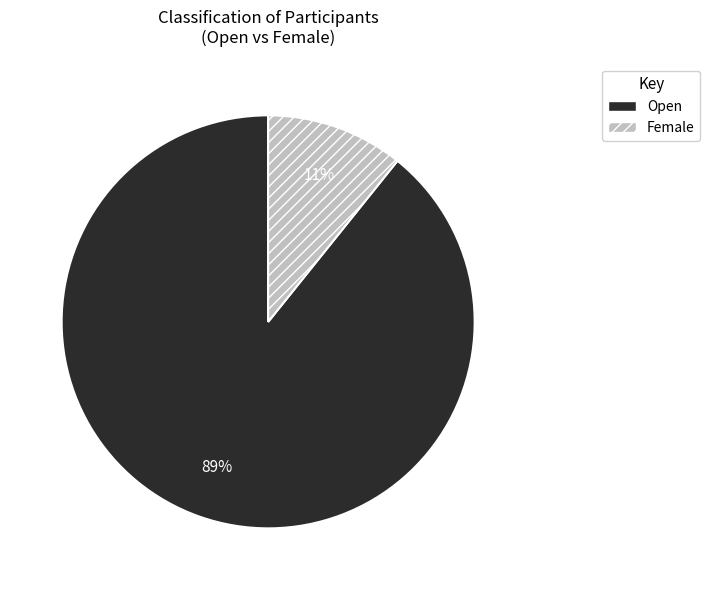

To the nearest percent, what is the difference between the largest and smallest slice percentages?

78%